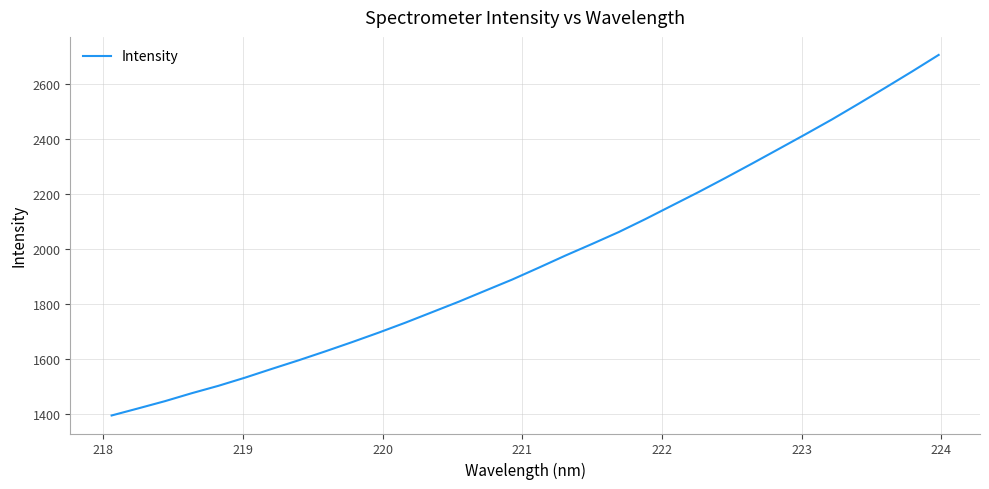

What is the difference between the maximum and minimum values?

1312.1